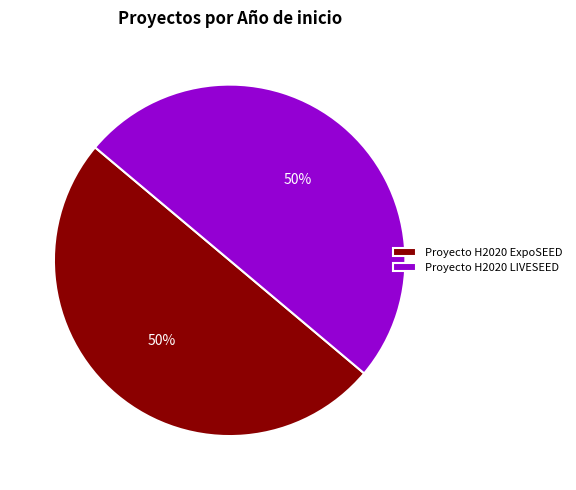

How many slices are in this pie chart?

2